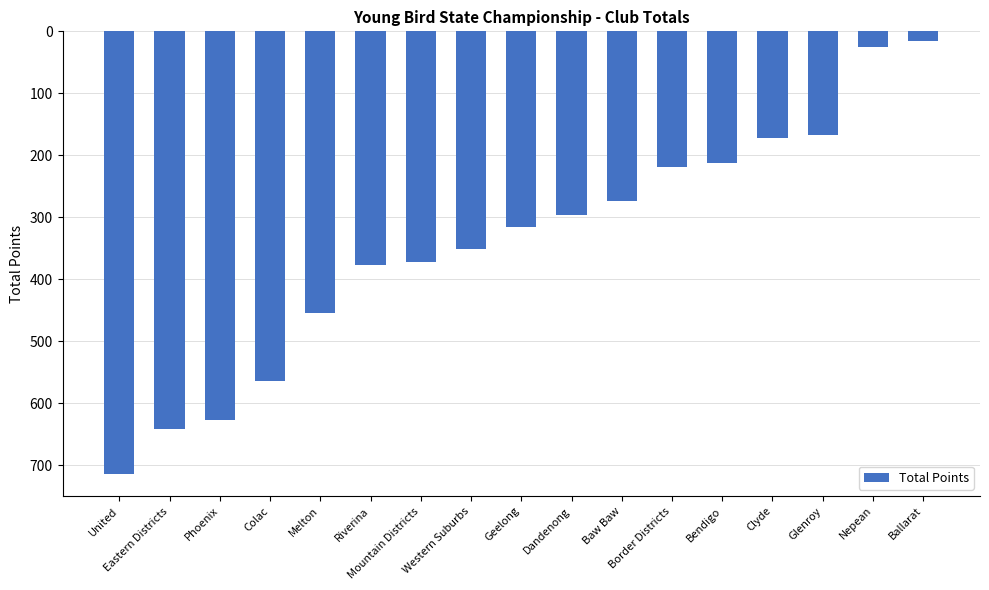

What is the smallest value displayed?

15